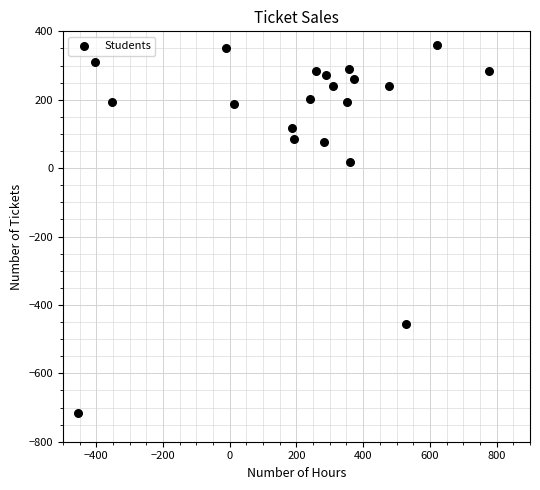

What is the range of Y values (max minus min)?

1075